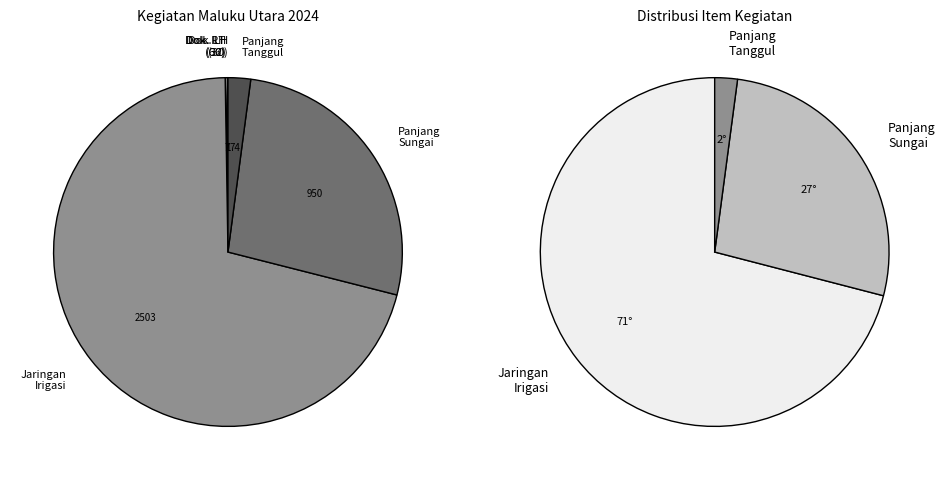

To the nearest percent, what percentage of the pie is Panjang Tanggul?

2%